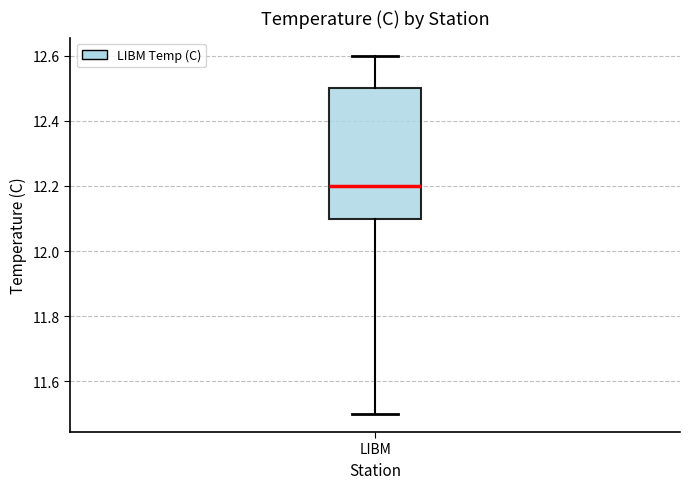

Transcribe this box plot: give where the median line is, the range the box spans, and where the two whiskers end, as read against the y-axis. The values are not printed on the chart, so give them approximately, as read against the axis.

median 12.2, box 12.1 to 12.5, whiskers 11.5 to 12.6